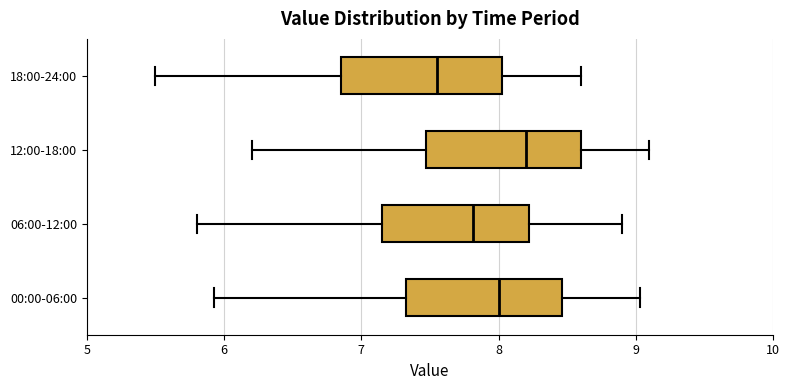

Reading bottom to top, read every box against the x-axis: the position of its median line, the range the box covers, and the ends of its whiskers. The values are not printed on the chart, so give them approximately, as read against the axis.

00:00-06:00: median 8.0, box 7.3 to 8.5, whiskers 5.9 to 9.0
06:00-12:00: median 7.8, box 7.2 to 8.2, whiskers 5.8 to 8.9
12:00-18:00: median 8.2, box 7.5 to 8.6, whiskers 6.2 to 9.1
18:00-24:00: median 7.6, box 6.9 to 8.0, whiskers 5.5 to 8.6